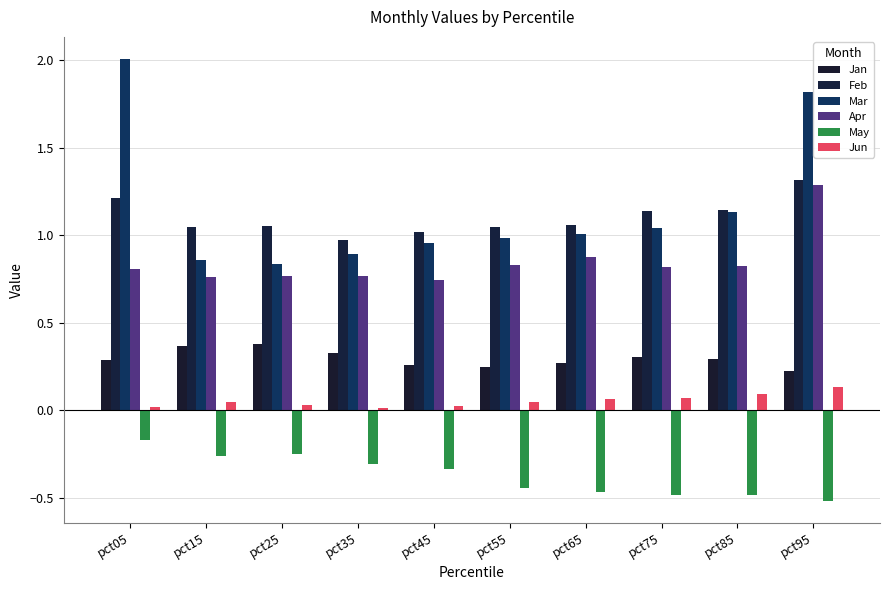

At pct85, list the series in order from smallest to largest.

May, Jun, Jan, Apr, Mar, Feb